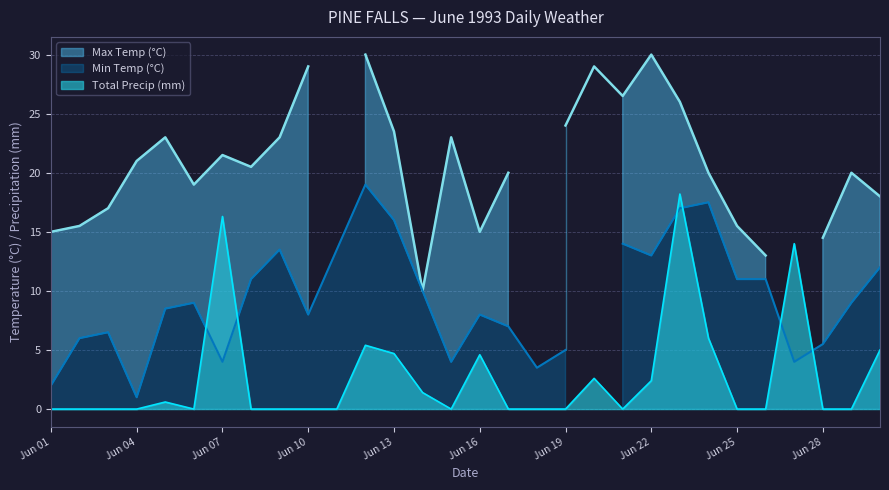

True or false: Total Precip (mm) has a value of 6.9 at Jun 16.

False